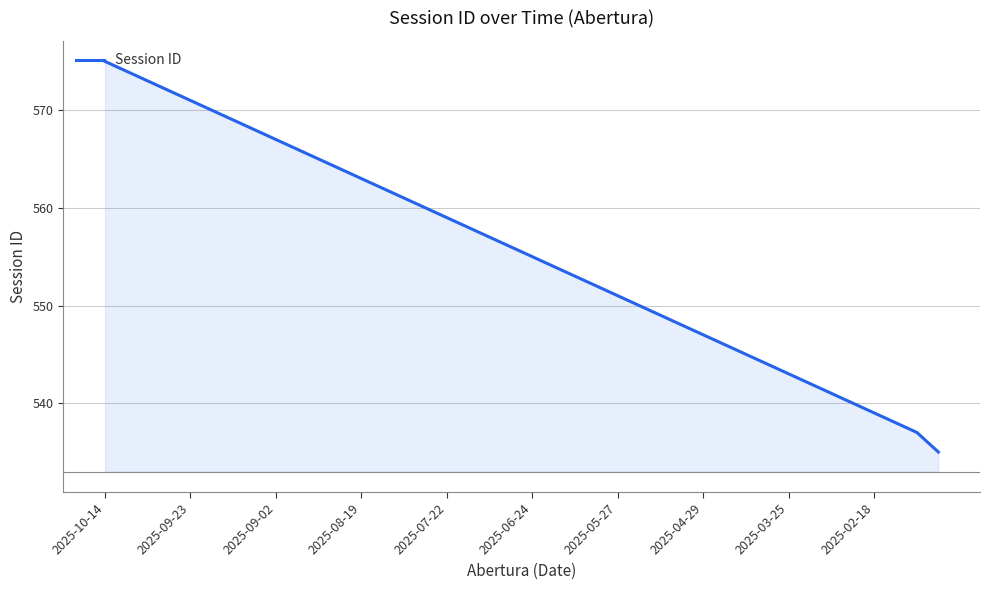

Reading left to right, what are all the values shown in this chart?

575	574	573	572	571	570	569	568	567	566	565	564	563	562	561	560	559	558	557	556	555	554	553	552	551	550	549	548	547	546	545	544	543	542	541	540	539	538	537	535